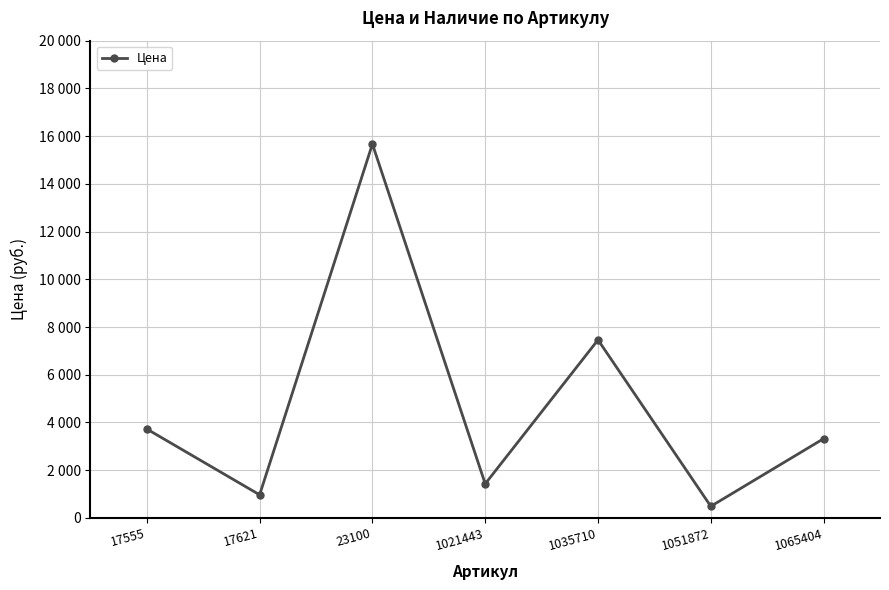

Is this an area chart (filled region under the line)?

No